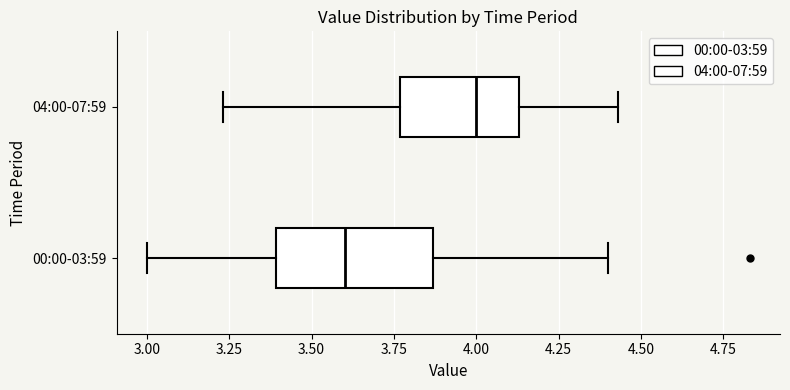

Which box is the widest, from its left edge to its right edge?

00:00-03:59